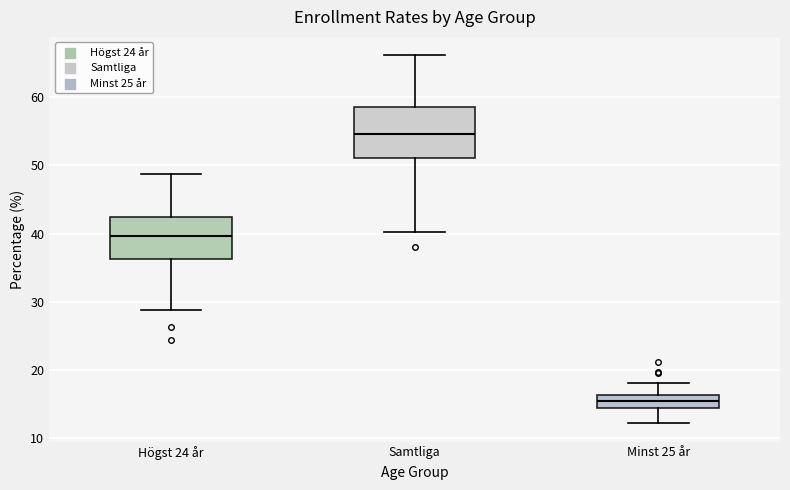

Which box's median line is the highest?

Samtliga